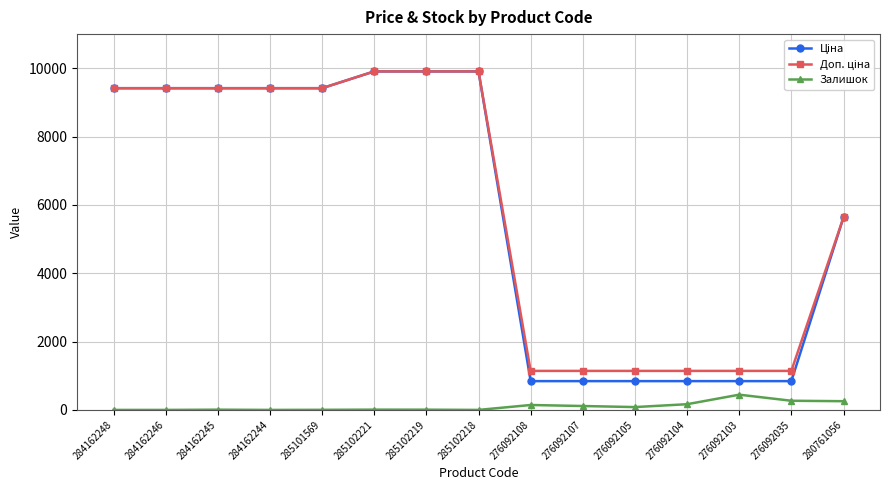

At how many categories does at least one series exceed 8726?

8